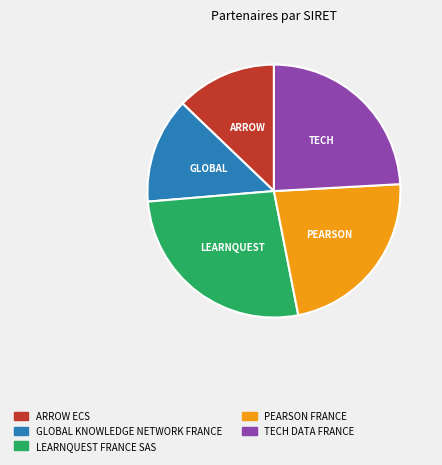

Is PEARSON FRANCE the majority of the pie?

No